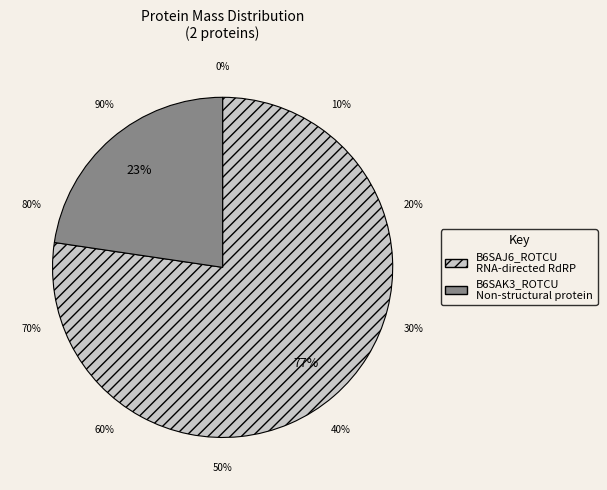

Does tr|B6SAJ6|B6SAJ6_ROTCU represent more than half of the total?

Yes